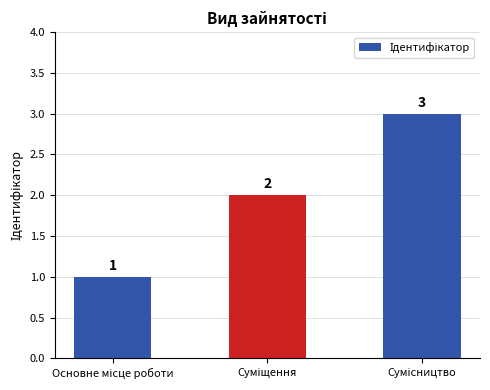

How many values are between 1 and 3?

3